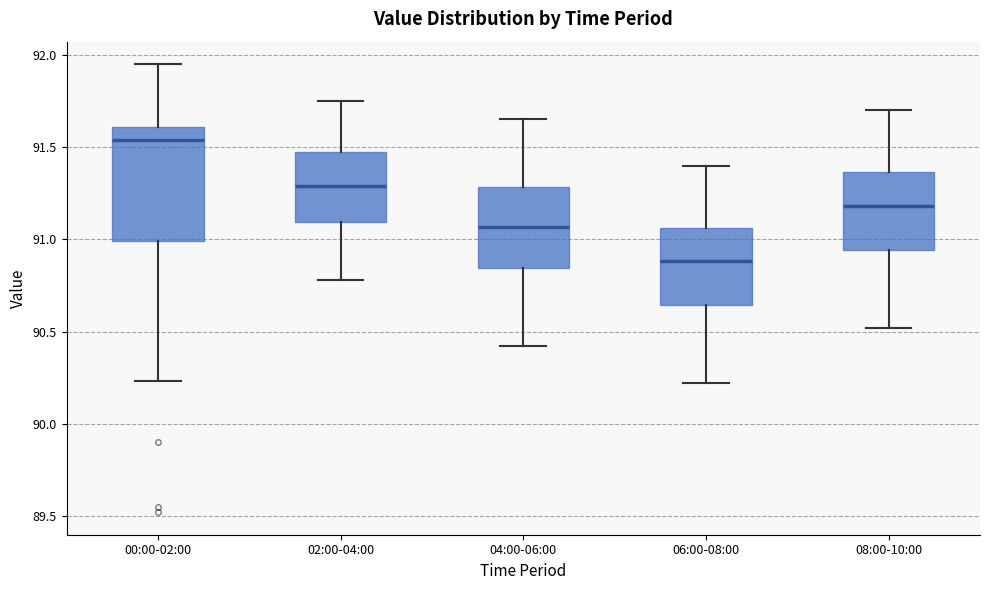

Which box's median line is the highest?

00:00-02:00